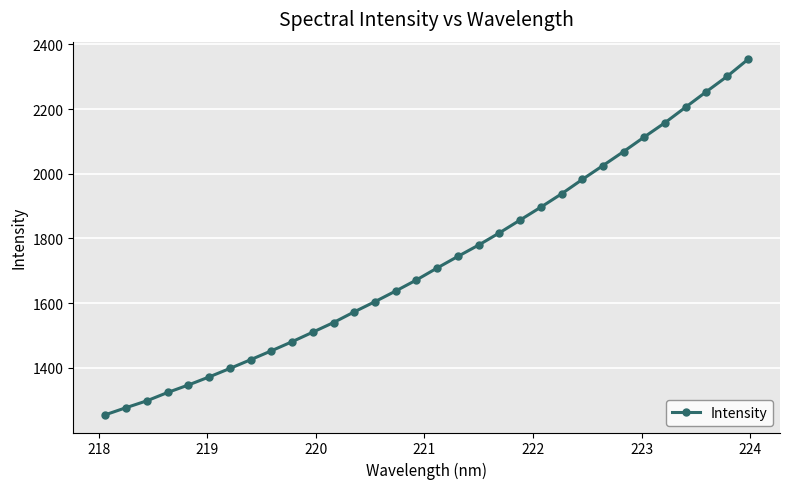

What is the value of the 8th point from the left?

1425.4